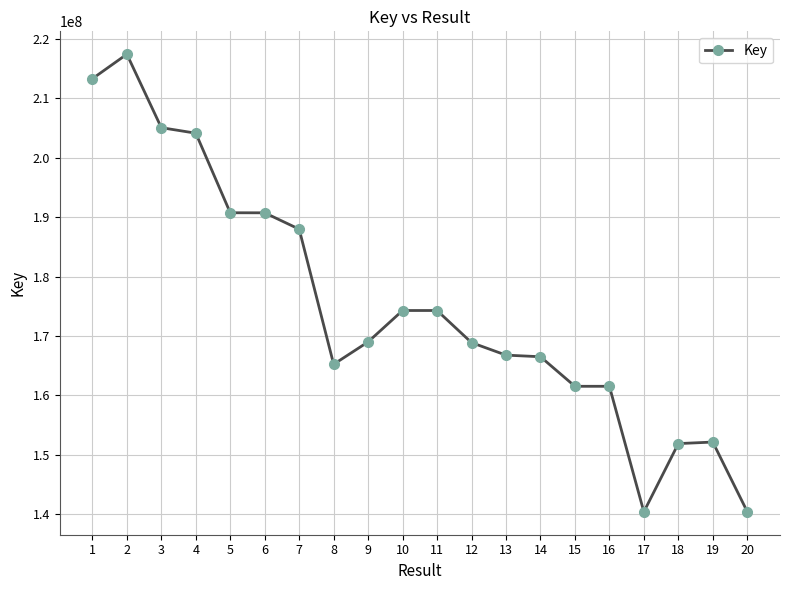

Where is the first local maximum?

2